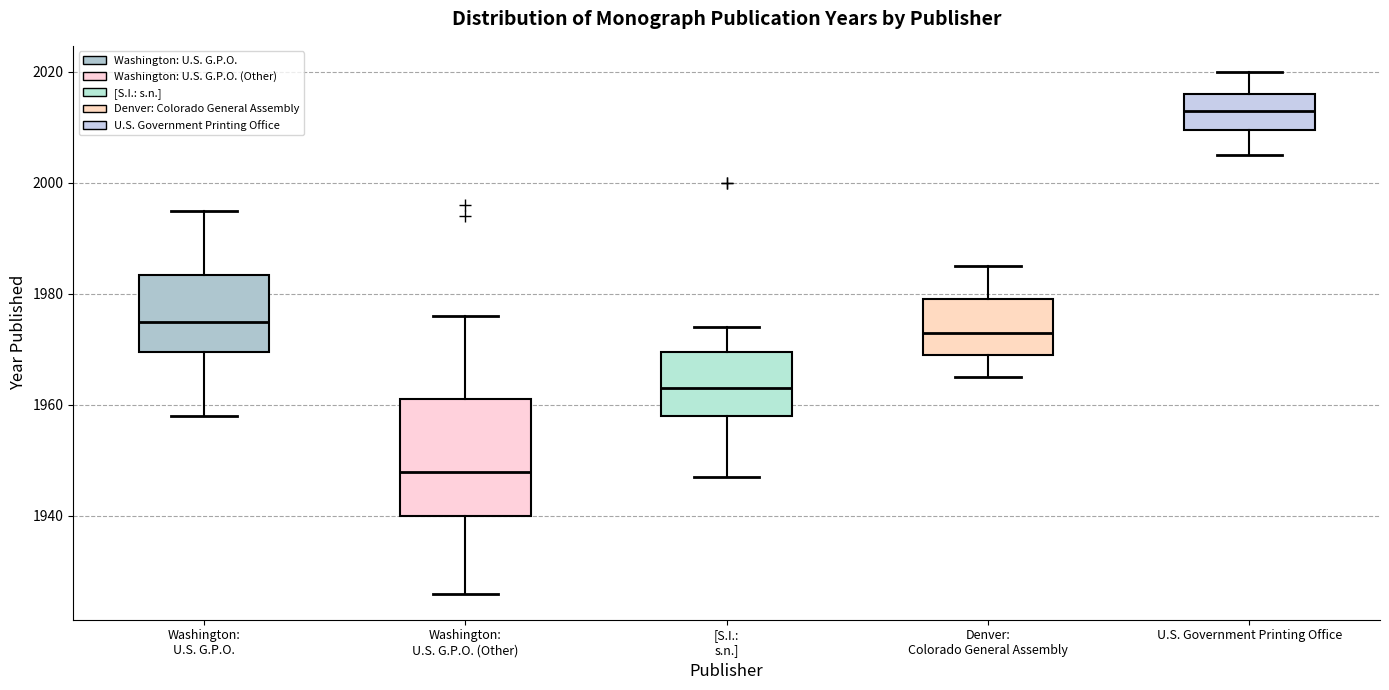

Reading left to right, transcribe this box plot: for each box, give where its median line is, the range the box spans, and where its two whiskers end, as read against the y-axis. The values are not printed on the chart, so give them approximately, as read against the axis.

Washington: U.S. G.P.O.: median 1976, box 1970 to 1984, whiskers 1958 to 1996
Washington: U.S. G.P.O. (Other): median 1948, box 1940 to 1962, whiskers 1926 to 1976
[S.I.: s.n.]: median 1964, box 1958 to 1970, whiskers 1948 to 1974
Denver: Colorado General Assembly: median 1974, box 1970 to 1980, whiskers 1966 to 1986
U.S. Government Printing Office: median 2014, box 2010 to 2016, whiskers 2006 to 2020